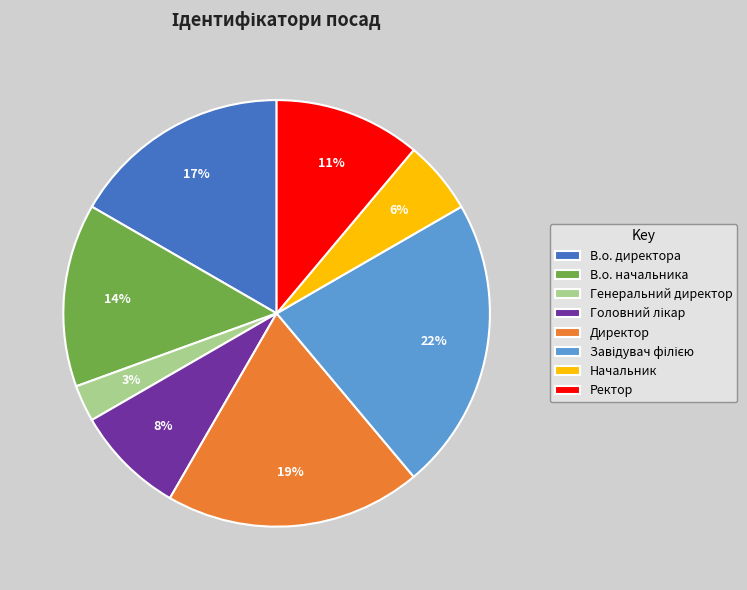

How many slices are in this pie chart?

8